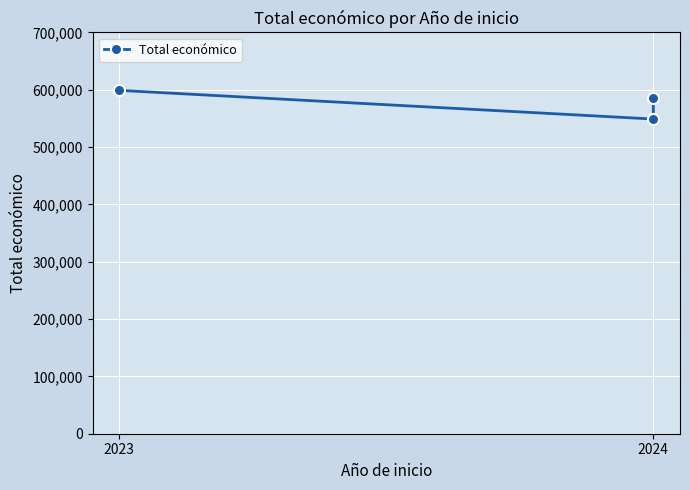

True or false: the data shows 229150 at 2024.

False